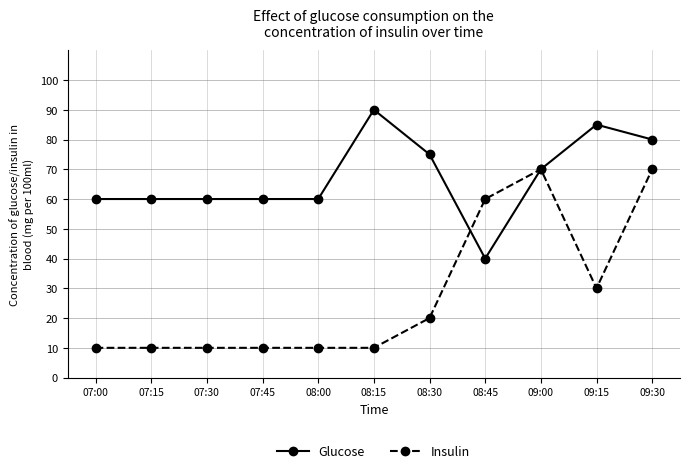

What is the maximum value shown in the chart?

90